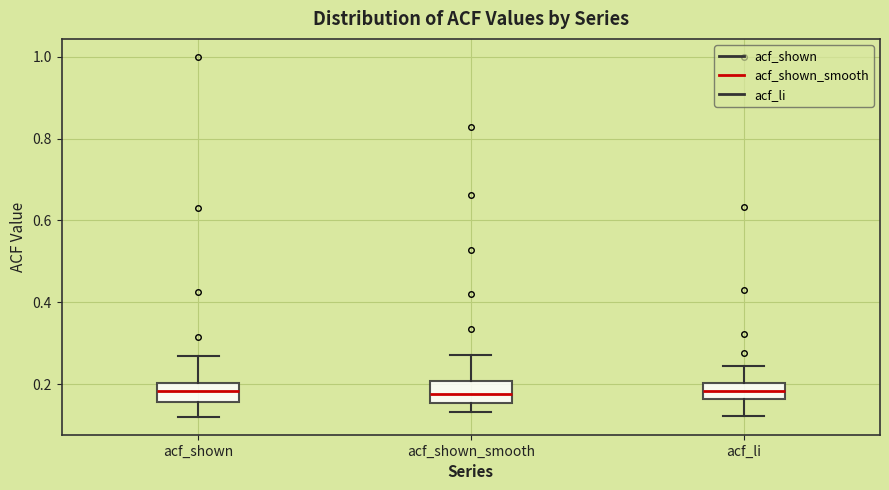

Reading left to right, read every box against the y-axis: the position of its median line, the range the box covers, and the ends of its whiskers. The values are not printed on the chart, so give them approximately, as read against the axis.

acf_shown: median 0.18, box 0.16 to 0.20, whiskers 0.12 to 0.26
acf_shown_smooth: median 0.18, box 0.16 to 0.20, whiskers 0.14 to 0.28
acf_li: median 0.18, box 0.16 to 0.20, whiskers 0.12 to 0.24